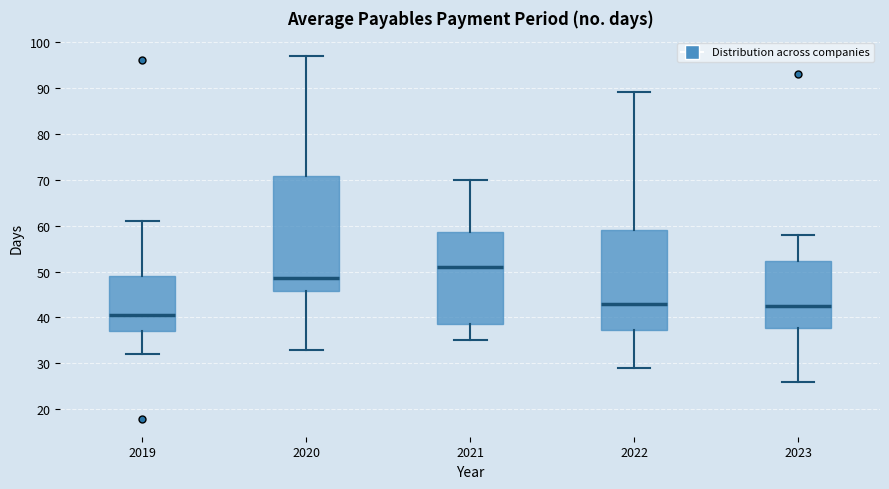

Which box is the tallest, from its lower edge to its upper edge?

2020